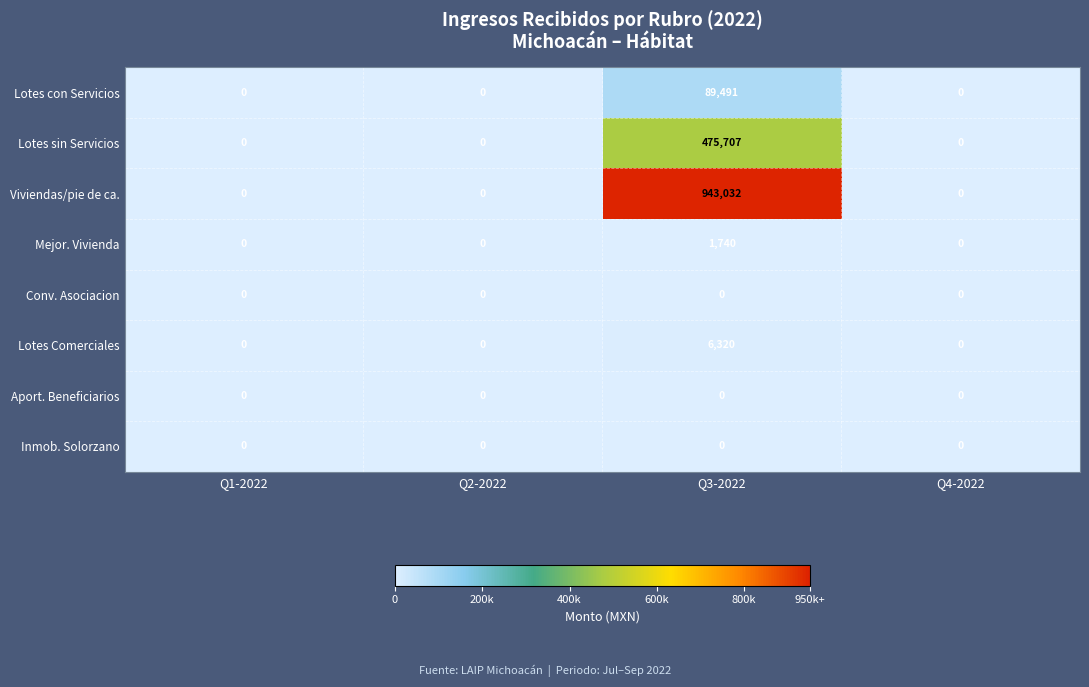

Which series has the largest range (max minus min)?

Viviendas/pie de ca.